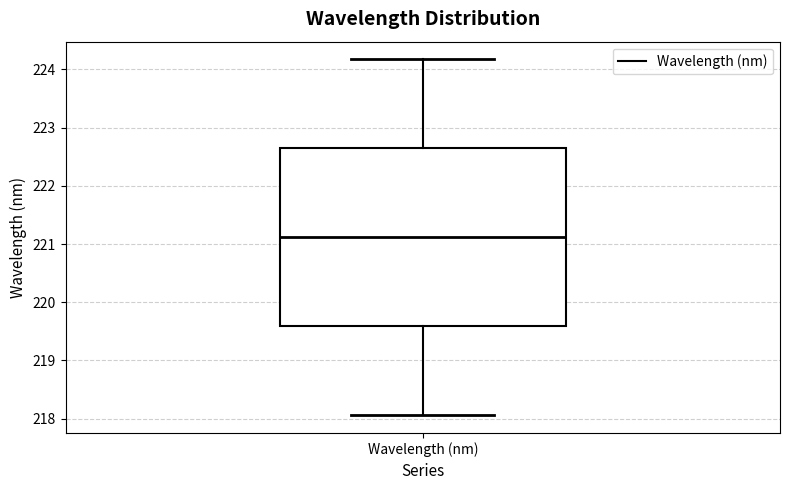

Transcribe this box plot: give where the median line is, the range the box spans, and where the two whiskers end, as read against the y-axis. The values are not printed on the chart, so give them approximately, as read against the axis.

median 221.1, box 219.6 to 222.6, whiskers 218.1 to 224.2